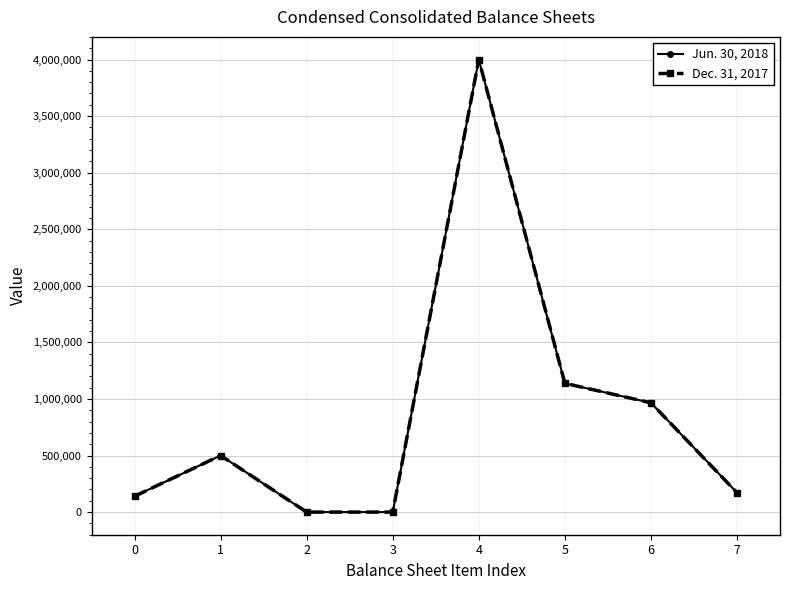

True or false: Dec. 31, 2017 has more than 1 points higher than both neighbors.

True